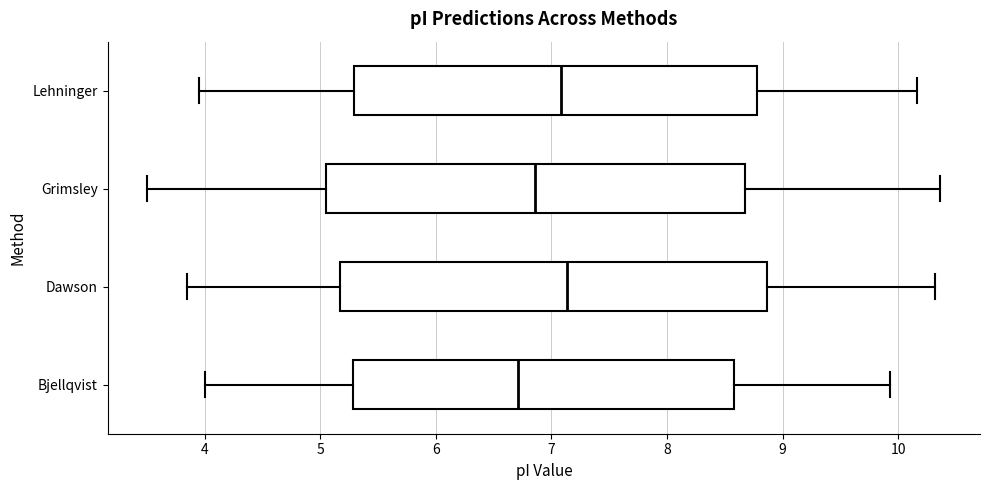

Which box has the furthest to the left median line?

Bjellqvist